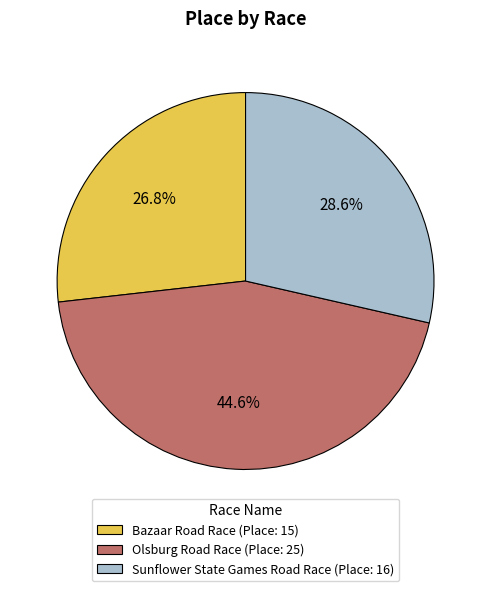

How many segments does this pie chart have?

3